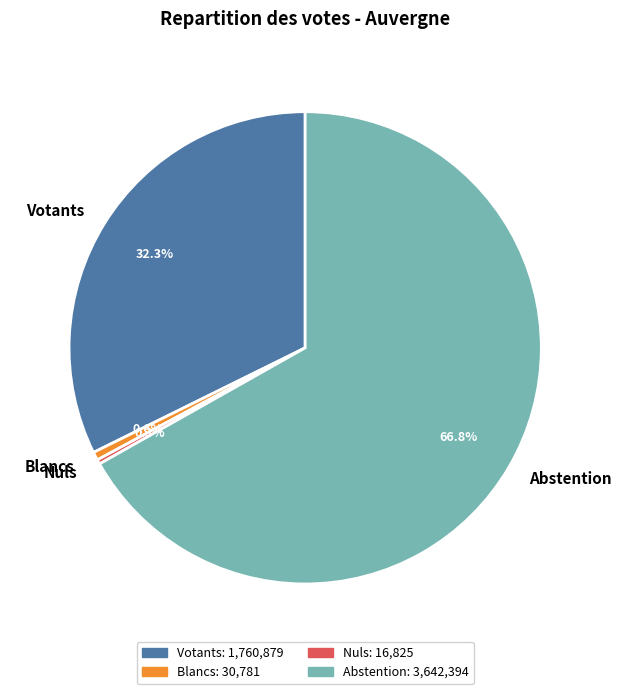

Is Votants the majority of the pie?

No